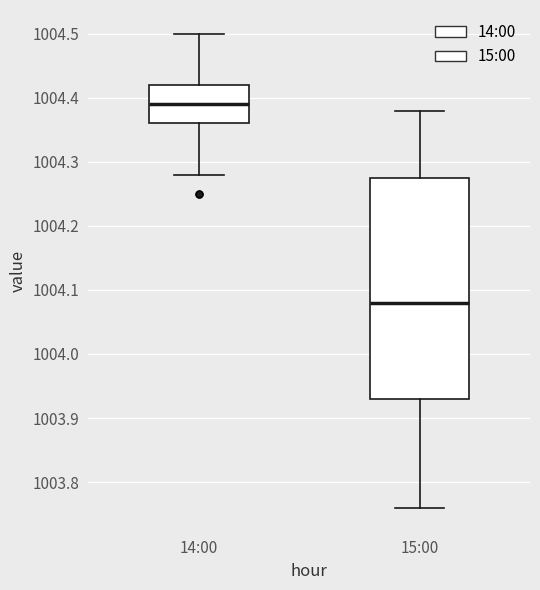

Where is the lower edge of the box for 14:00 on the y-axis? The values are not printed on the chart, so give them approximately, as read against the axis.

1004.36